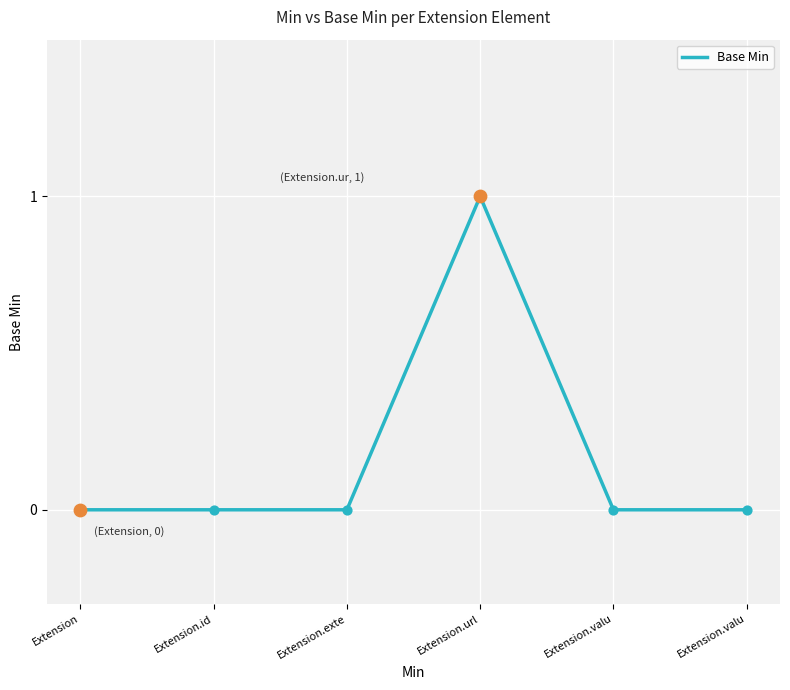

Which has a higher value, Extension.value[x]:valueString or Extension.id?

Extension.value[x]:valueString